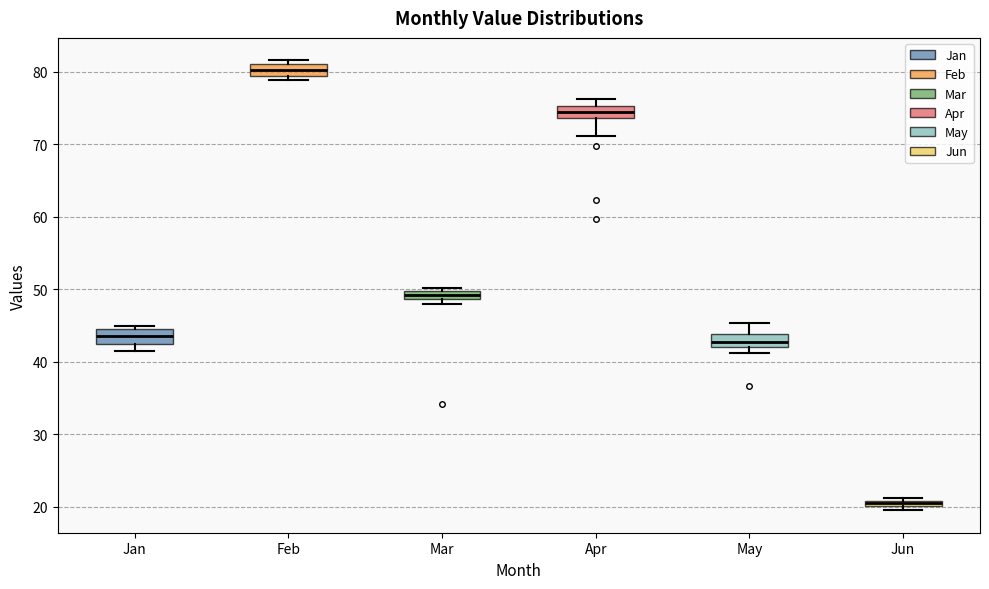

Which box has the lowest median line?

Jun